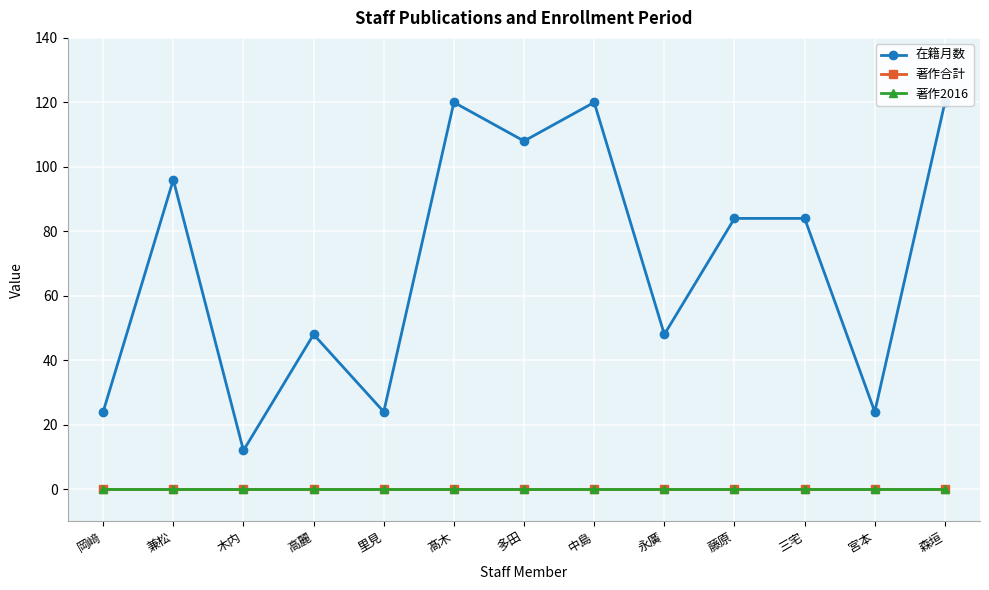

The 在籍月数 series shows 16 at 木内. True or false?

False